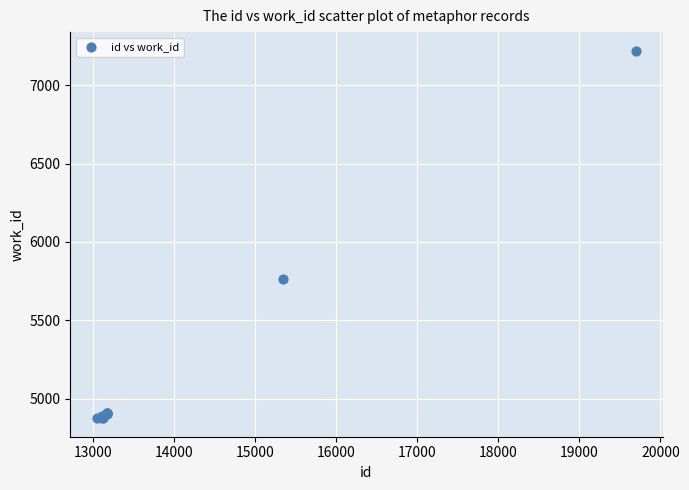

What Y value in the scatter plot is closest to 6048?

5761